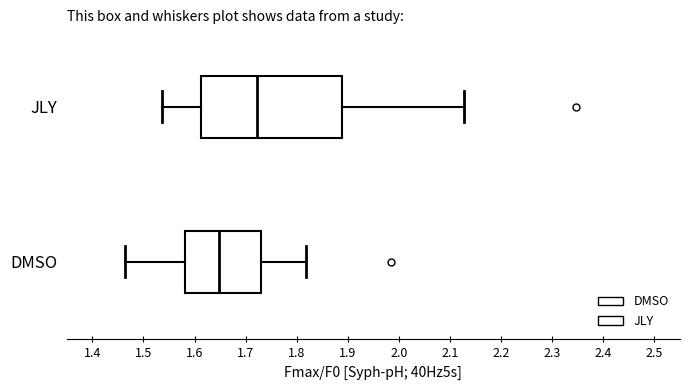

Where does the median line of the box for DMSO sit on the x-axis? The values are not printed on the chart, so give them approximately, as read against the axis.

1.65